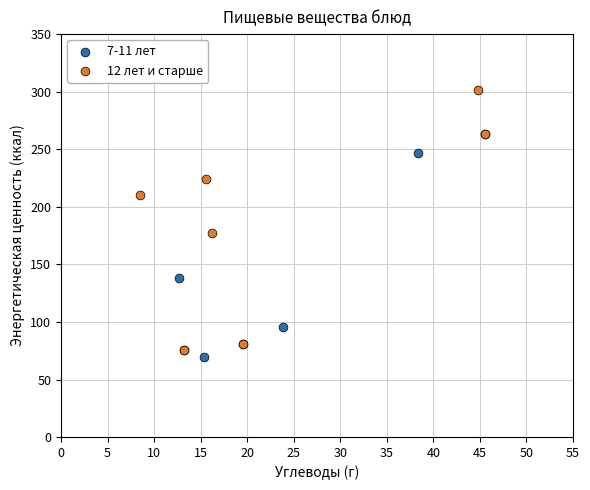

Which series reaches the maximum Y coordinate?

12 лет и старше